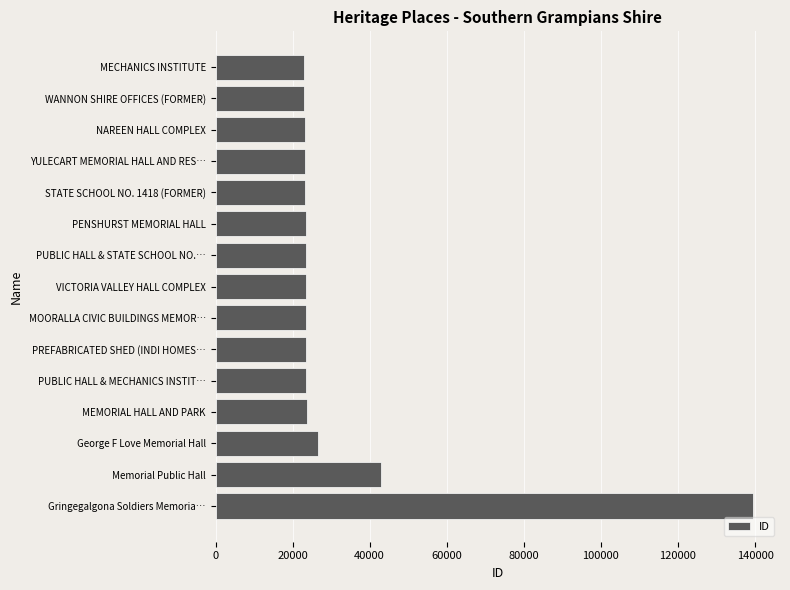

What is the label of the 10th bar from the top?

PREFABRICATED SHED (INDI HOMES…